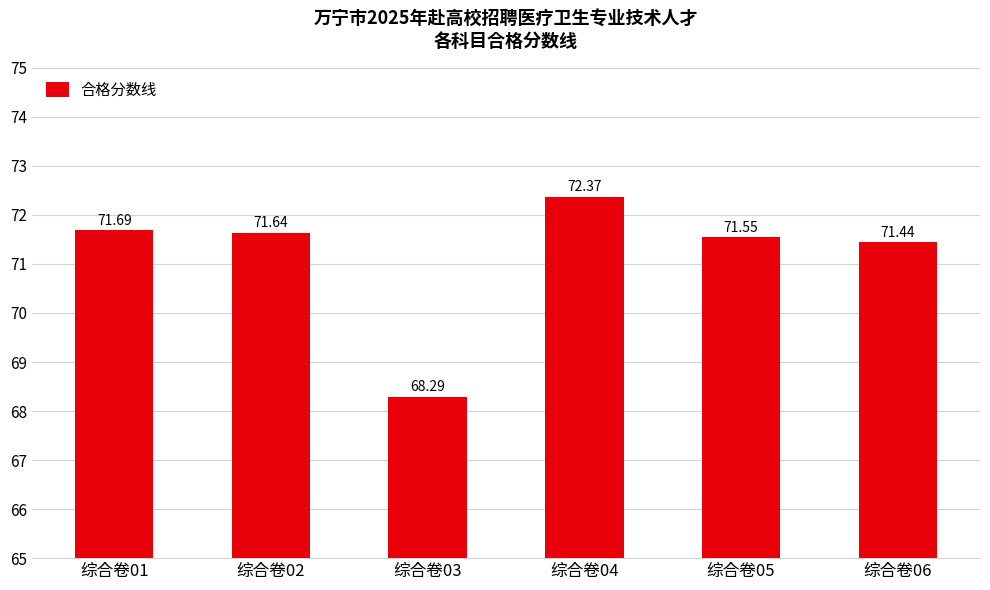

List the labels in order of value, smallest first.

综合卷03, 综合卷06, 综合卷05, 综合卷02, 综合卷01, 综合卷04